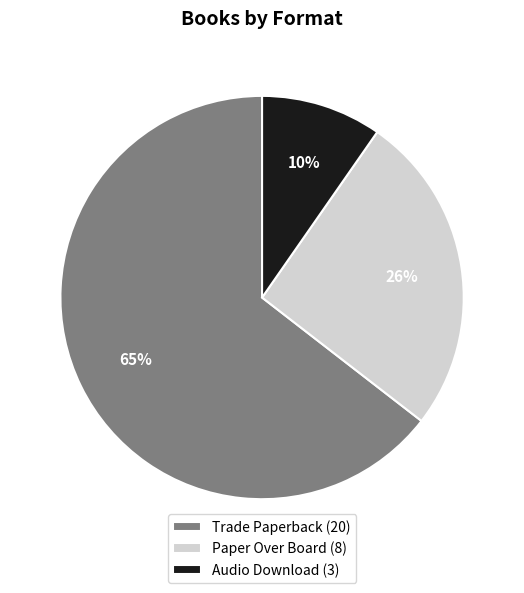

Between Paper Over Board and Trade Paperback, which is larger?

Trade Paperback